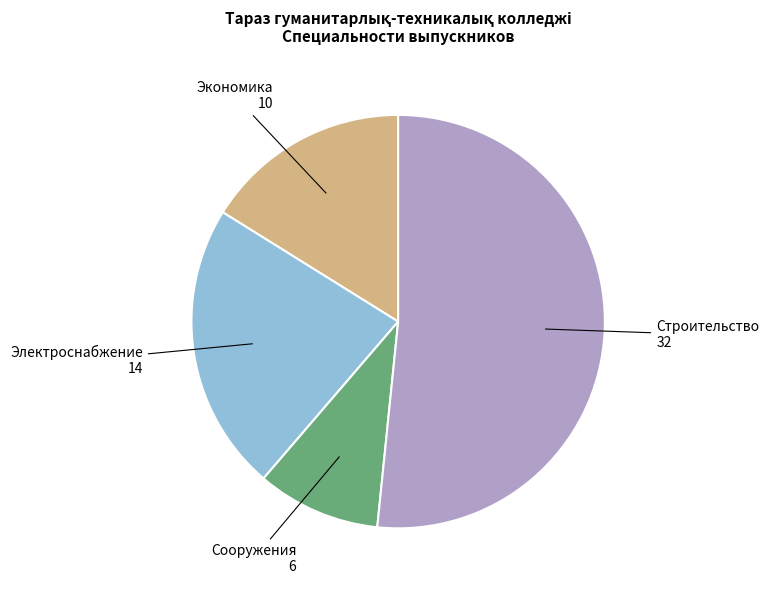

Do Сооружения 6 and Электроснабжение 14 together represent more than half of the pie?

No